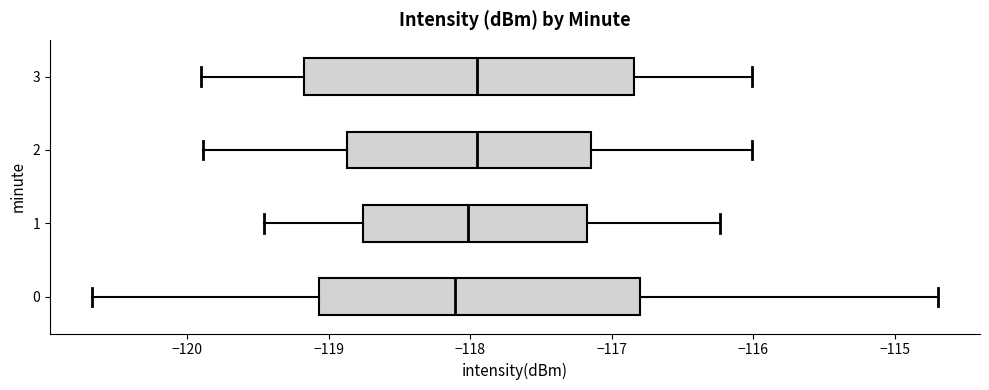

Reading bottom to top, read every box against the x-axis: the position of its median line, the range the box covers, and the ends of its whiskers. The values are not printed on the chart, so give them approximately, as read against the axis.

0: median -118.1, box -119.1 to -116.8, whiskers -120.7 to -114.7
1: median -118.0, box -118.8 to -117.2, whiskers -119.5 to -116.2
2: median -118.0, box -118.9 to -117.2, whiskers -119.9 to -116.0
3: median -118.0, box -119.2 to -116.8, whiskers -119.9 to -116.0